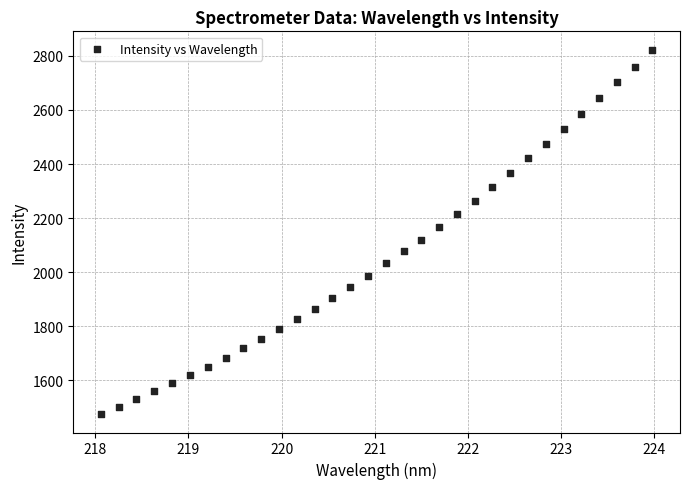

What is the range of Y values (max minus min)?

1347.8